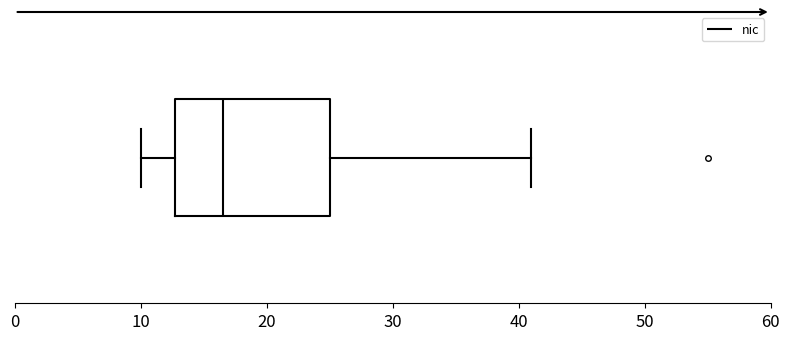

Transcribe this box plot: give where the median line is, the range the box spans, and where the two whiskers end, as read against the x-axis. The values are not printed on the chart, so give them approximately, as read against the axis.

median 17, box 13 to 25, whiskers 10 to 41